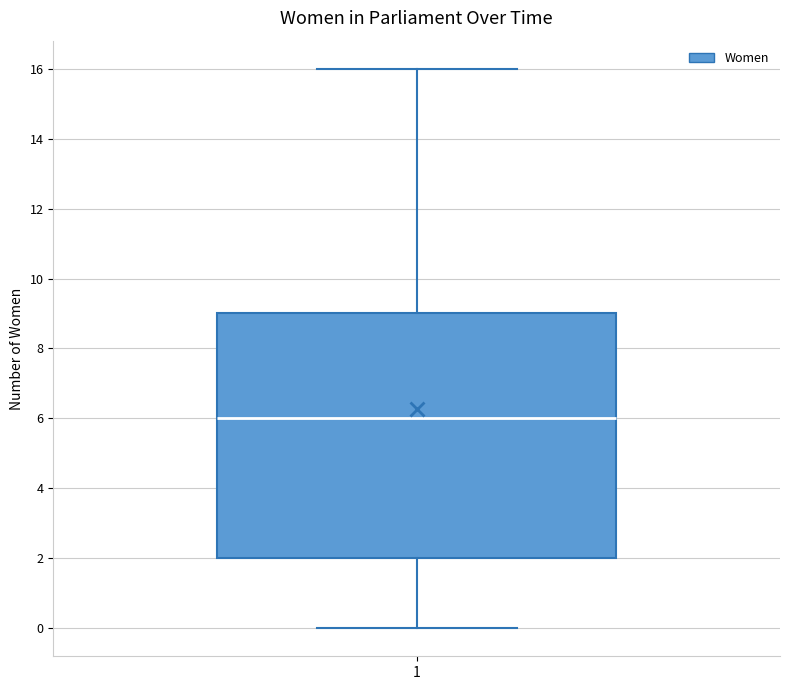

Transcribe this box plot: give where the median line is, the range the box spans, and where the two whiskers end, as read against the y-axis. The values are not printed on the chart, so give them approximately, as read against the axis.

median 6, box 2 to 9, whiskers 0 to 16